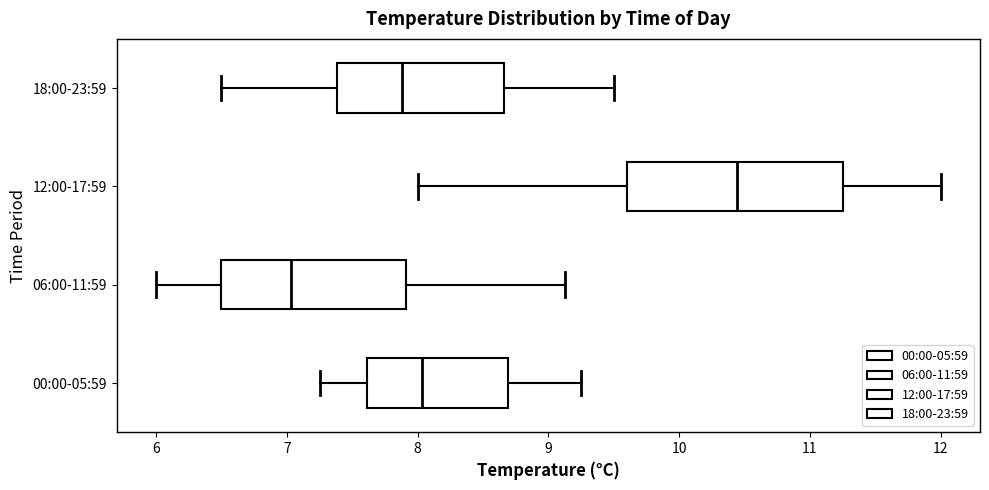

Reading bottom to top, read every box against the x-axis: the position of its median line, the range the box covers, and the ends of its whiskers. The values are not printed on the chart, so give them approximately, as read against the axis.

00:00-05:59: median 8.0, box 7.6 to 8.7, whiskers 7.3 to 9.3
06:00-11:59: median 7.0, box 6.5 to 7.9, whiskers 6.0 to 9.1
12:00-17:59: median 10.4, box 9.6 to 11.3, whiskers 8.0 to 12.0
18:00-23:59: median 7.9, box 7.4 to 8.7, whiskers 6.5 to 9.5